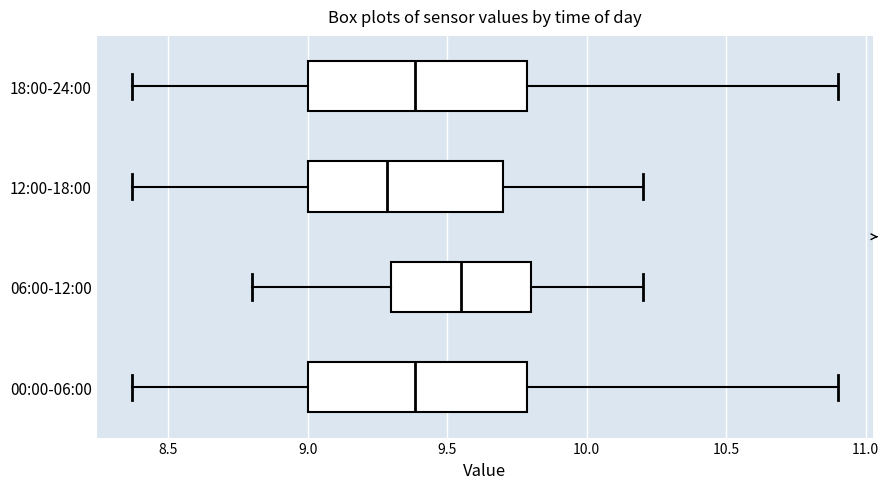

Where does the median line of the box for 06:00-12:00 sit on the x-axis? The values are not printed on the chart, so give them approximately, as read against the axis.

9.55